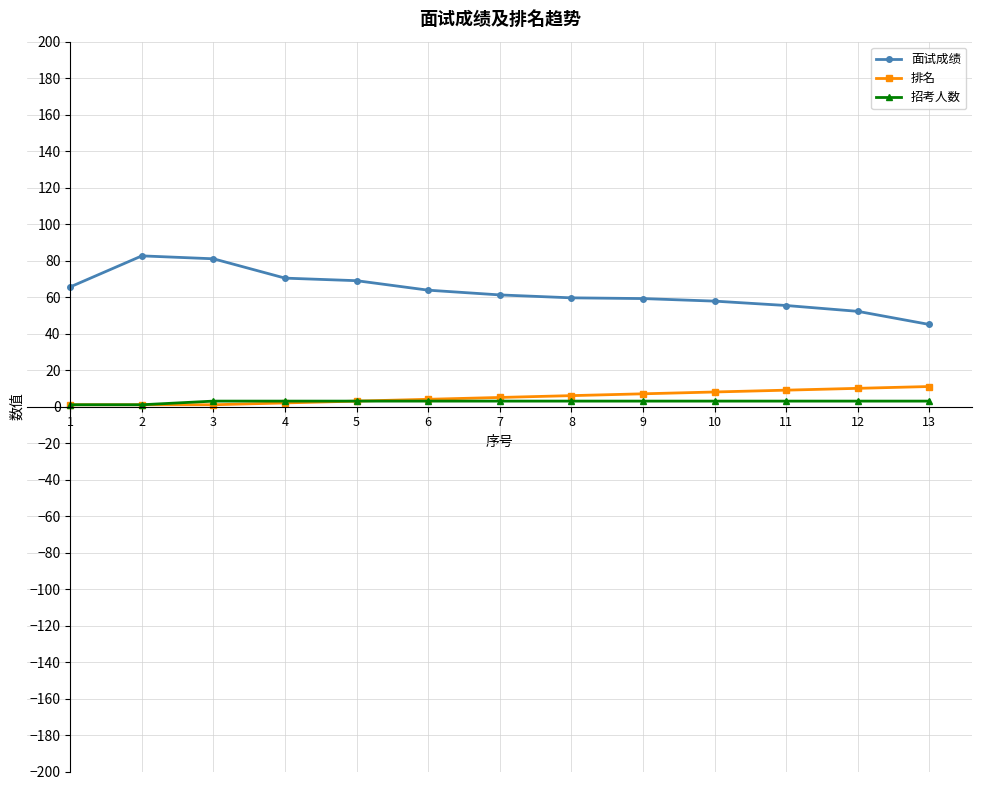

What is the minimum value shown in the chart?

1.0